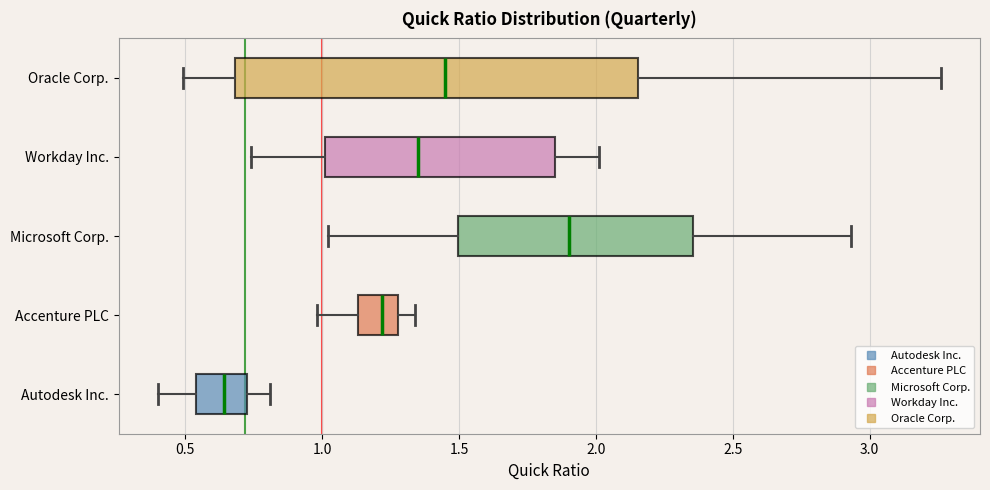

Where does the left whisker of the box for Workday Inc. end on the x-axis? The values are not printed on the chart, so give them approximately, as read against the axis.

0.75